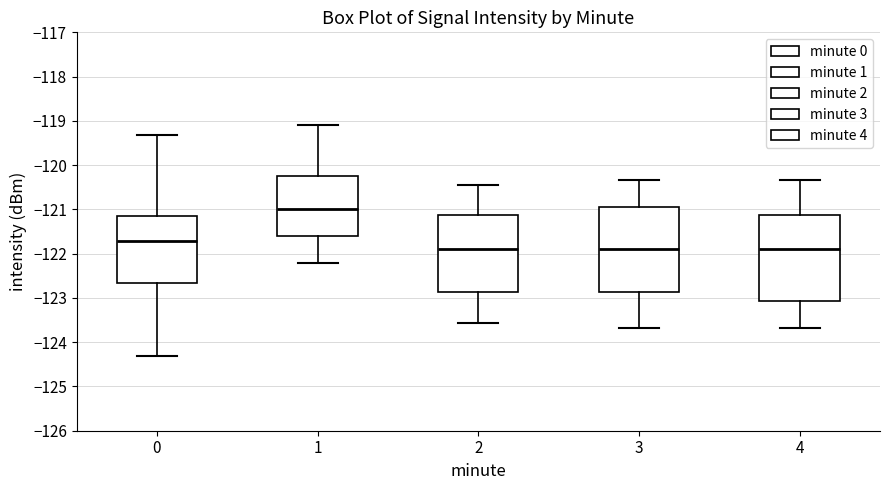

Which box's median line is the highest?

1